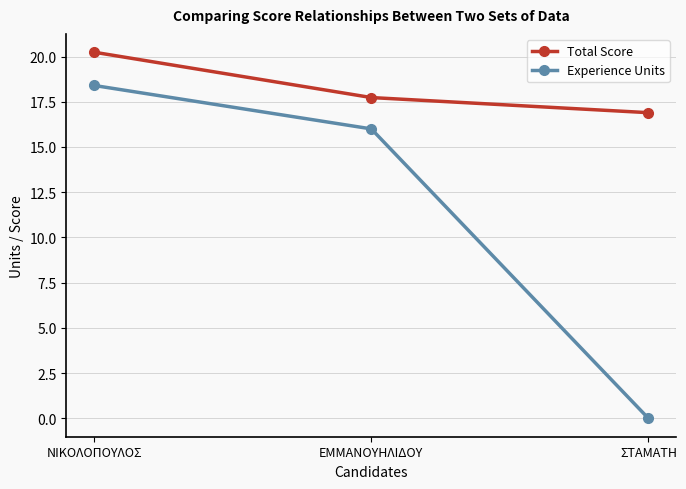

How many lines are shown in the chart?

2